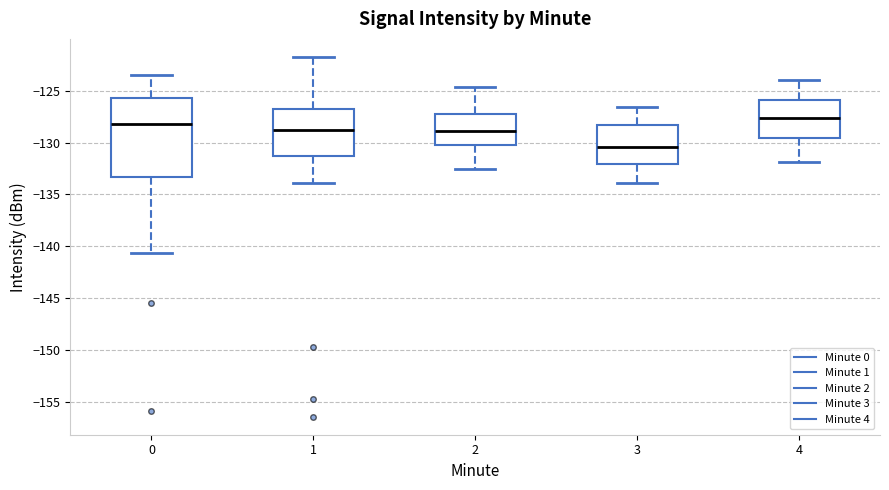

Reading left to right, transcribe this box plot: for each box, give where its median line is, the range the box spans, and where its two whiskers end, as read against the y-axis. The values are not printed on the chart, so give them approximately, as read against the axis.

0: median -128.0, box -133.5 to -125.5, whiskers -140.5 to -123.5
1: median -129.0, box -131.5 to -127.0, whiskers -134.0 to -121.5
2: median -129.0, box -130.5 to -127.5, whiskers -132.5 to -124.5
3: median -130.5, box -132.0 to -128.5, whiskers -134.0 to -126.5
4: median -127.5, box -129.5 to -126.0, whiskers -132.0 to -124.0